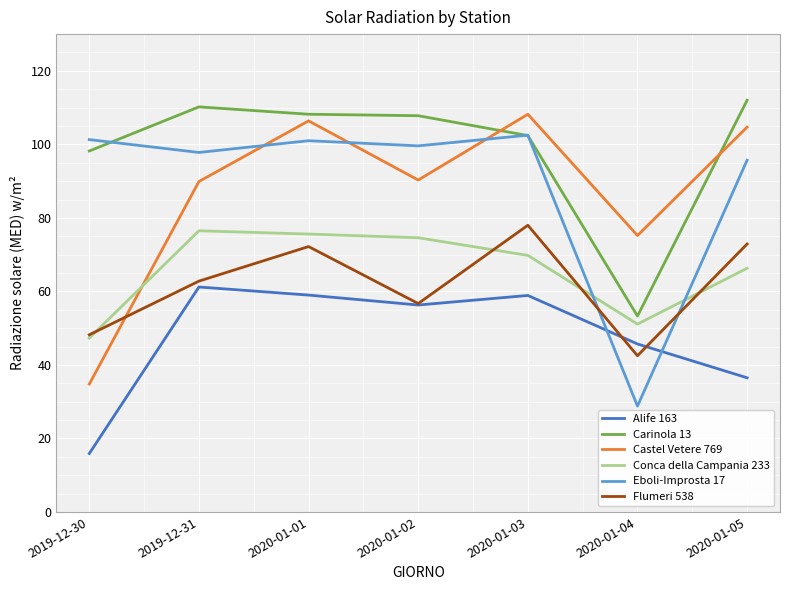

What is the sum of the Eboli-Improsta 17 values at 2019-12-30 and 2019-12-31?

199.1